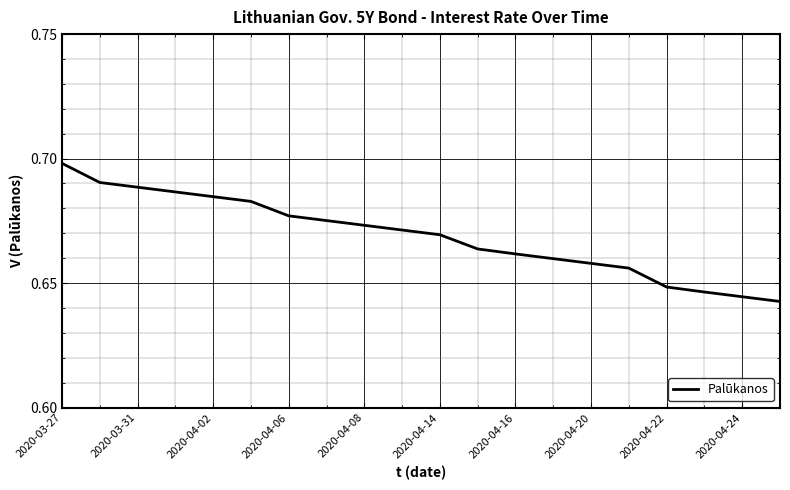

Where is the data nearest to the value 0?

19